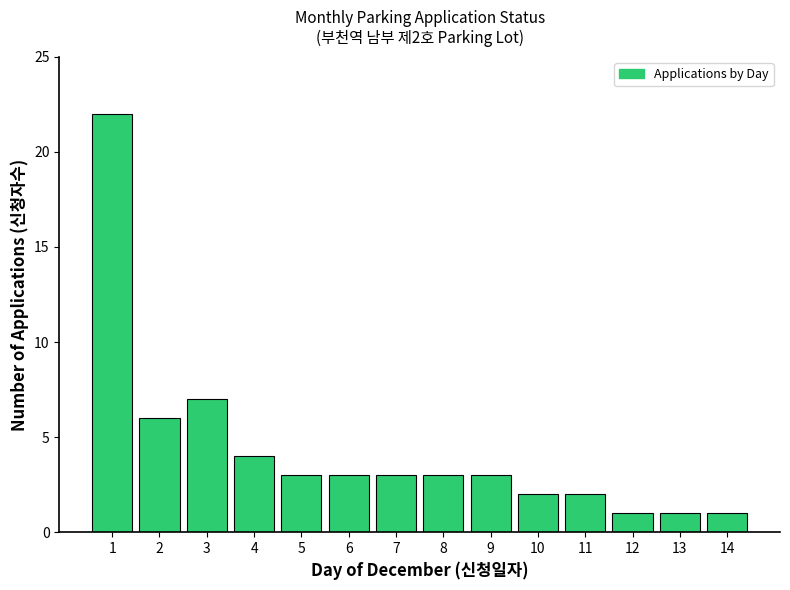

Reading left to right, list all the values displayed in this chart.

1=22	2=6	3=7	4=4	5=3	6=3	7=3	8=3	9=3	10=2	11=2	12=1	13=1	14=1